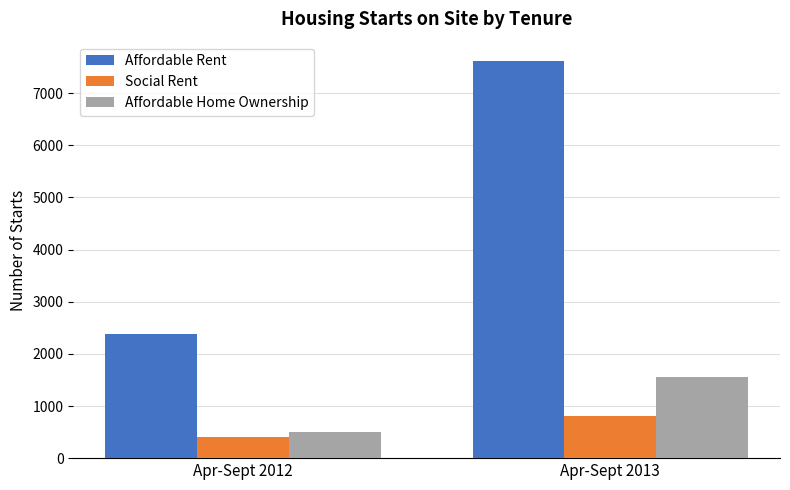

True or false: Social Rent has a value of 401 at Apr-Sept 2012.

True